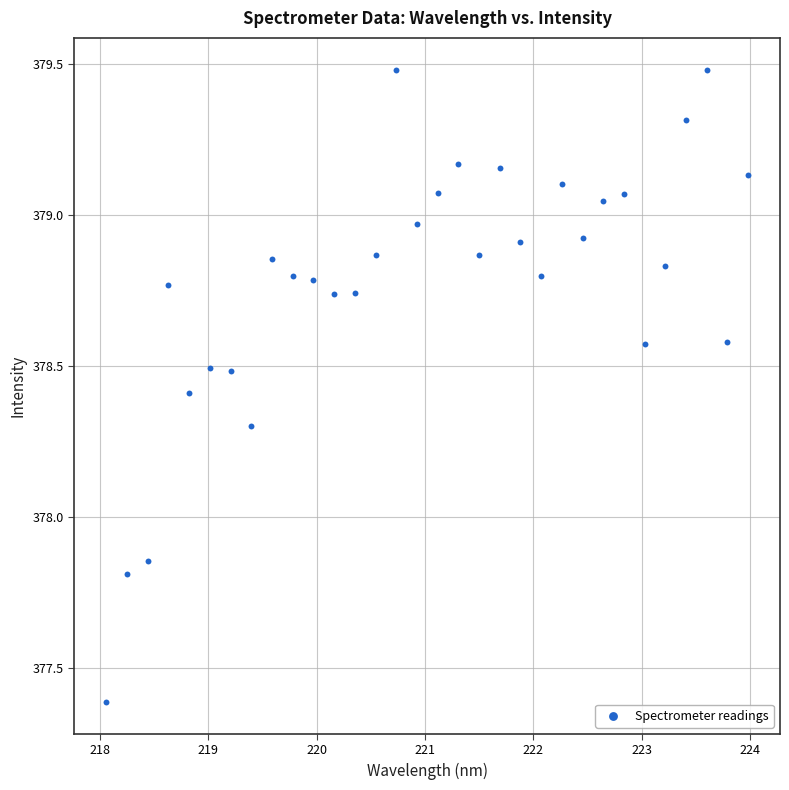

What is the range of X values (max minus min)?

5.9